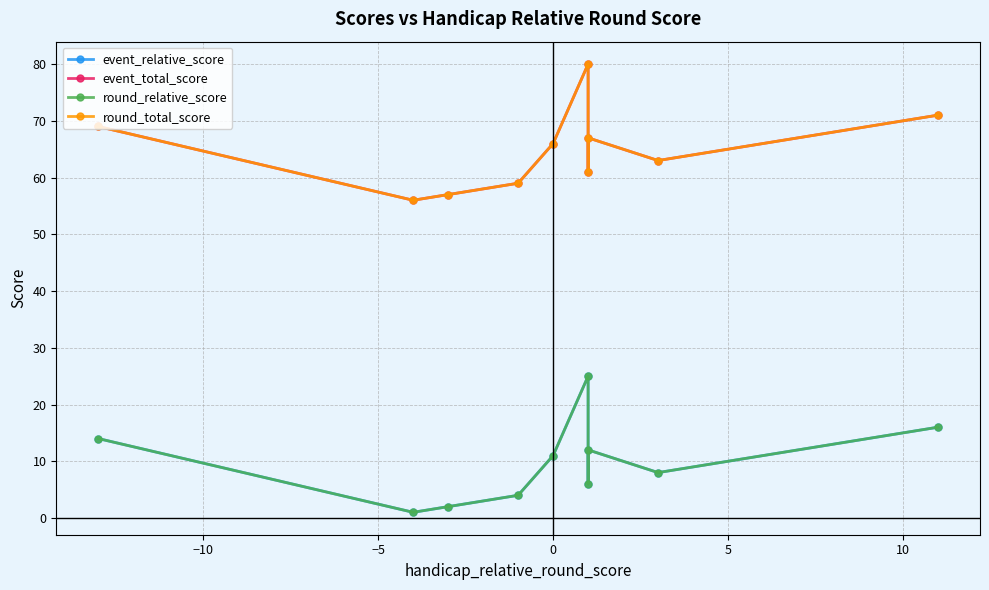

Is it true that round_total_score equals 40 at 15?

False